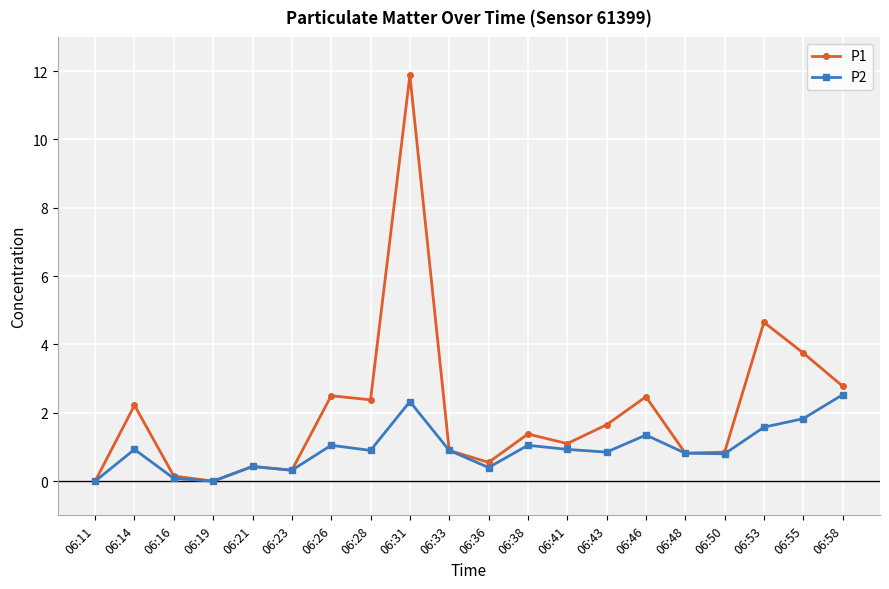

Which label corresponds to the largest value in the chart?

06:31